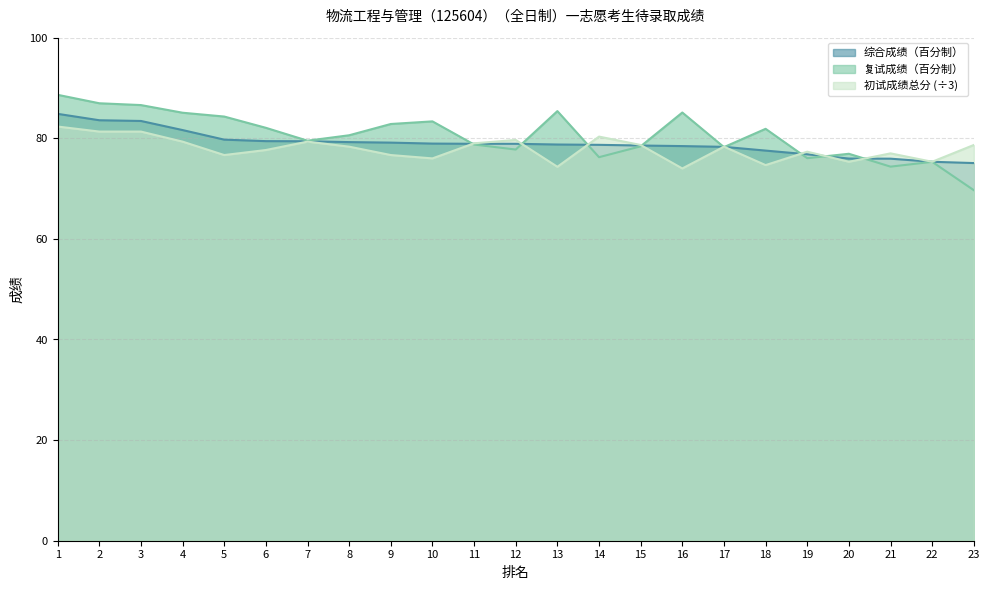

True or false: 复试成绩（百分制） has a value of 83.4 at 10.

True